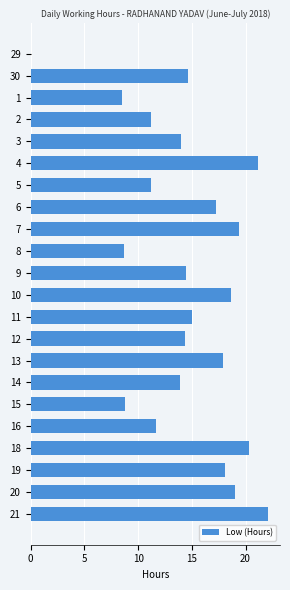

What is the sum of all values?

320.1